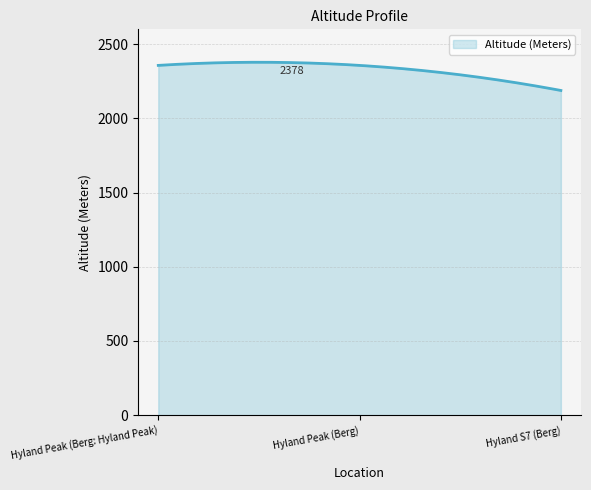

What is the maximum value shown in the chart?

2378.1